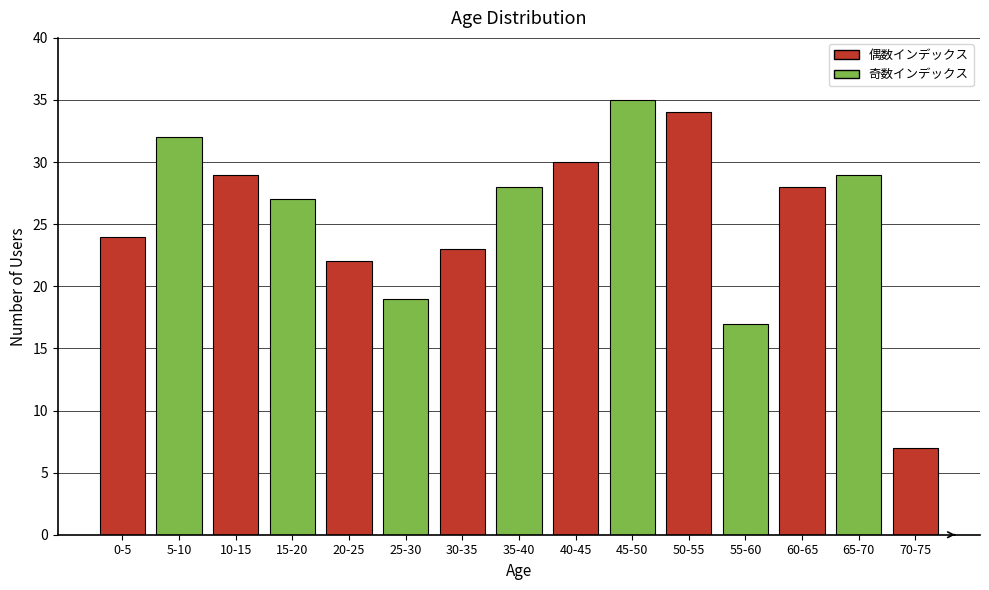

Reading left to right, what are all the values shown in this chart?

0-5=24	5-10=32	10-15=29	15-20=27	20-25=22	25-30=19	30-35=23	35-40=28	40-45=30	45-50=35	50-55=34	55-60=17	60-65=28	65-70=29	70-75=7